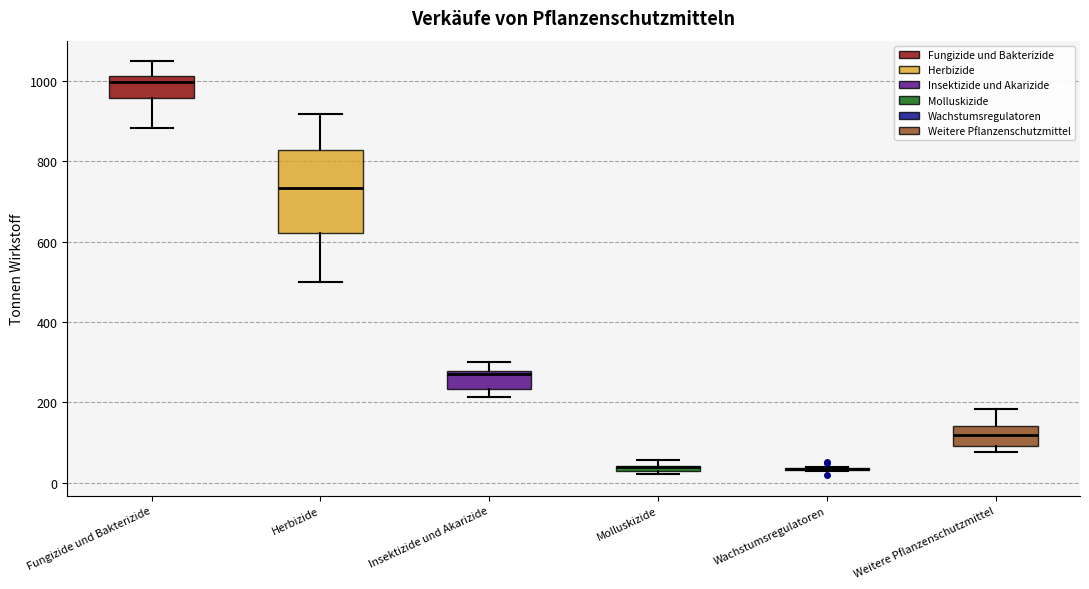

Comparing the boxes themselves (not the whiskers), which one is the tallest?

Herbizide